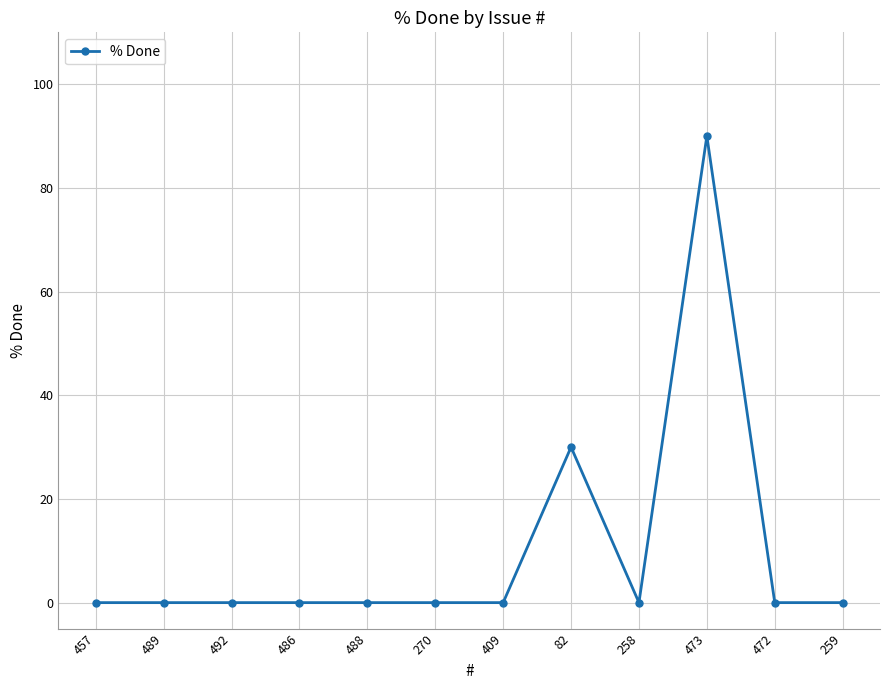

Does the chart display data point markers on the line(s)?

Yes